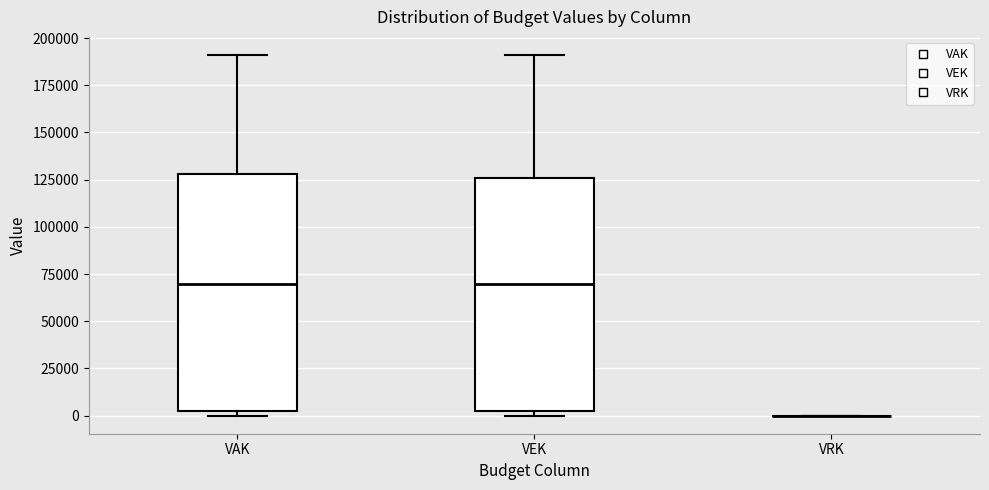

Reading left to right, read every box against the y-axis: the position of its median line, the range the box covers, and the ends of its whiskers. The values are not printed on the chart, so give them approximately, as read against the axis.

VAK: median 70000, box 5000 to 130000, whiskers 0 to 190000
VEK: median 70000, box 5000 to 125000, whiskers 0 to 190000
VRK: box collapsed to a line at 0, whiskers 0 to 0